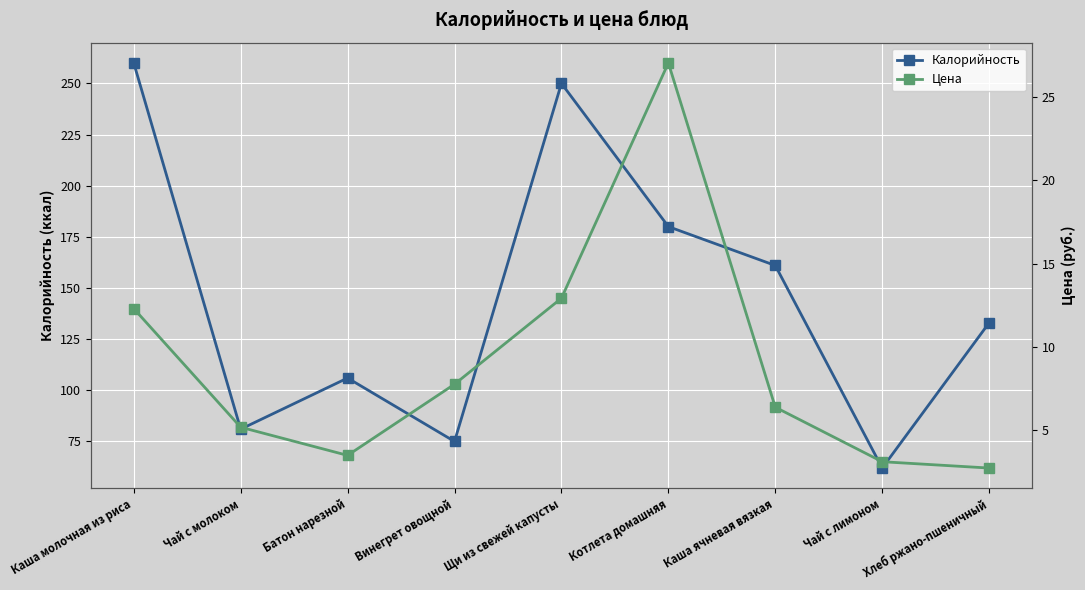

True or false: Калорийность and Цена intersect in this chart.

False